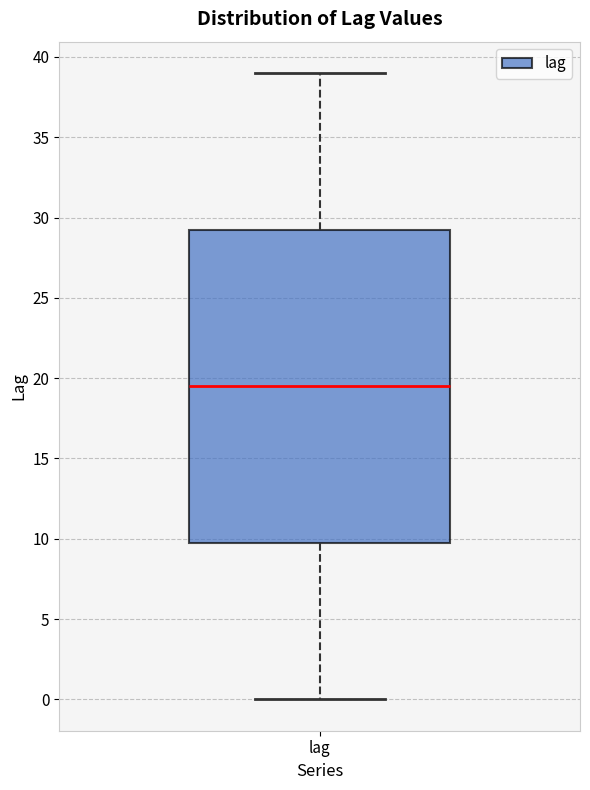

Read this box plot against the y-axis: the position of the median line, the range covered by the box, and the ends of both whiskers. The values are not printed on the chart, so give them approximately, as read against the axis.

median 19.5, box 10.0 to 29.5, whiskers 0.0 to 39.0